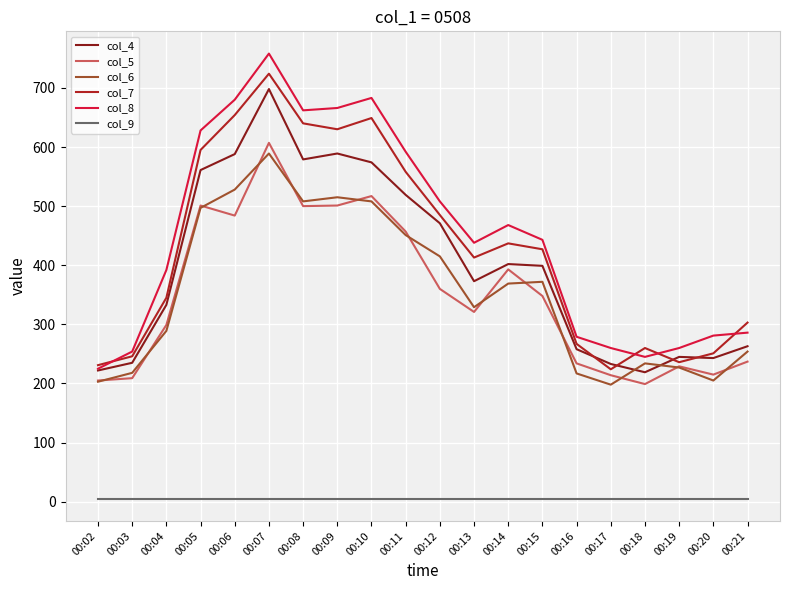

True or false: col_6 has a value of 234 at 00:18.

True